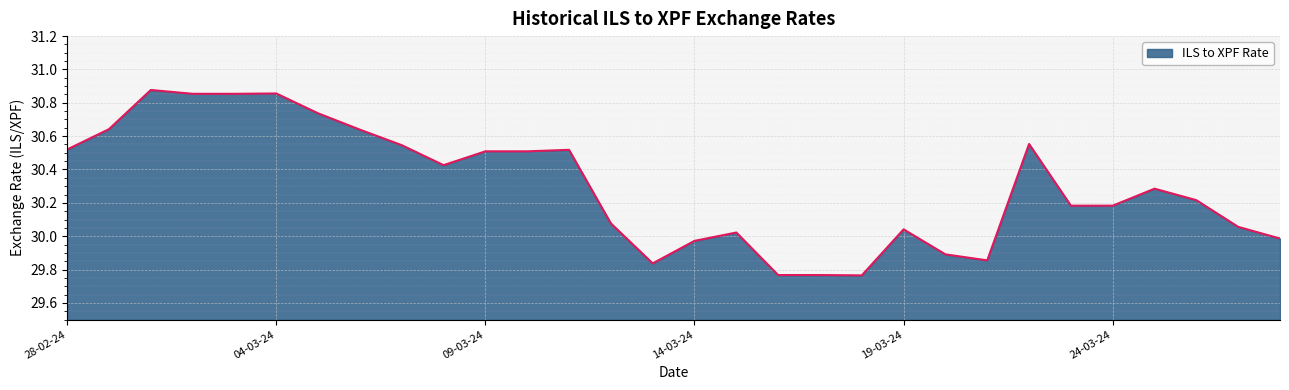

What is the average value?

30.3